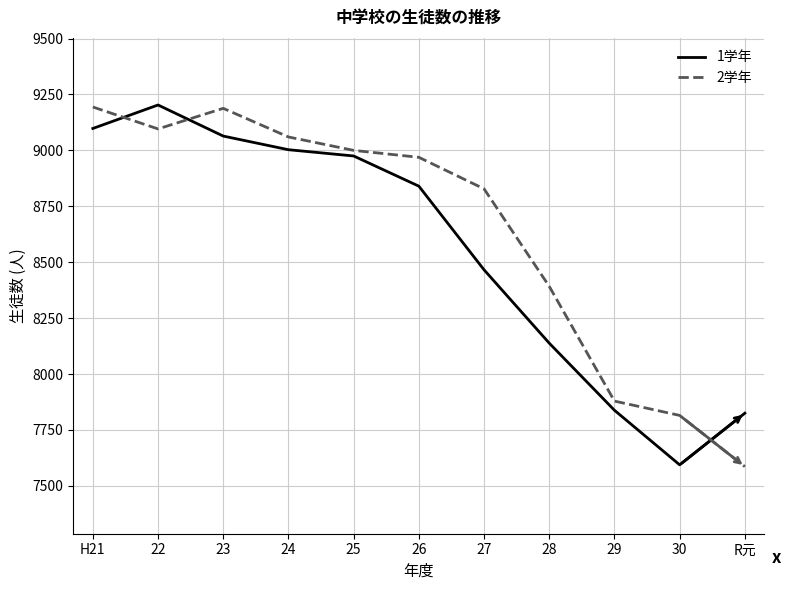

The value of 2学年 at 26 is 8969. True or false?

True